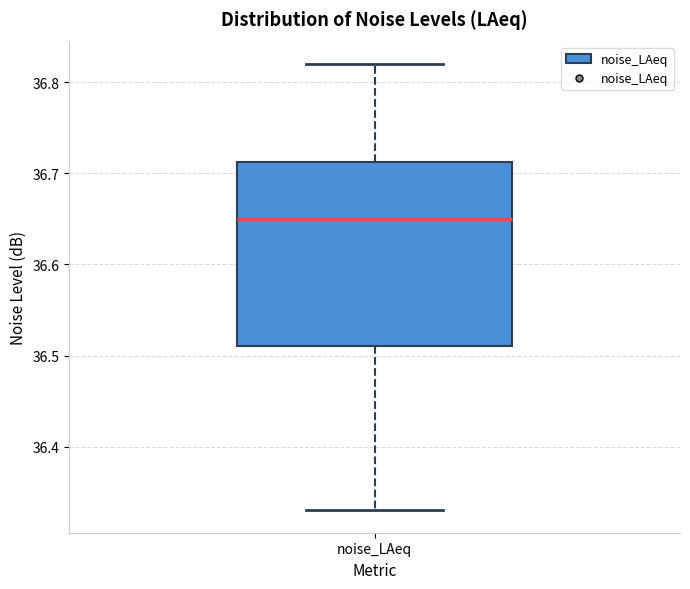

Where does the lower whisker of the box for noise_LAeq end on the y-axis? The values are not printed on the chart, so give them approximately, as read against the axis.

36.33